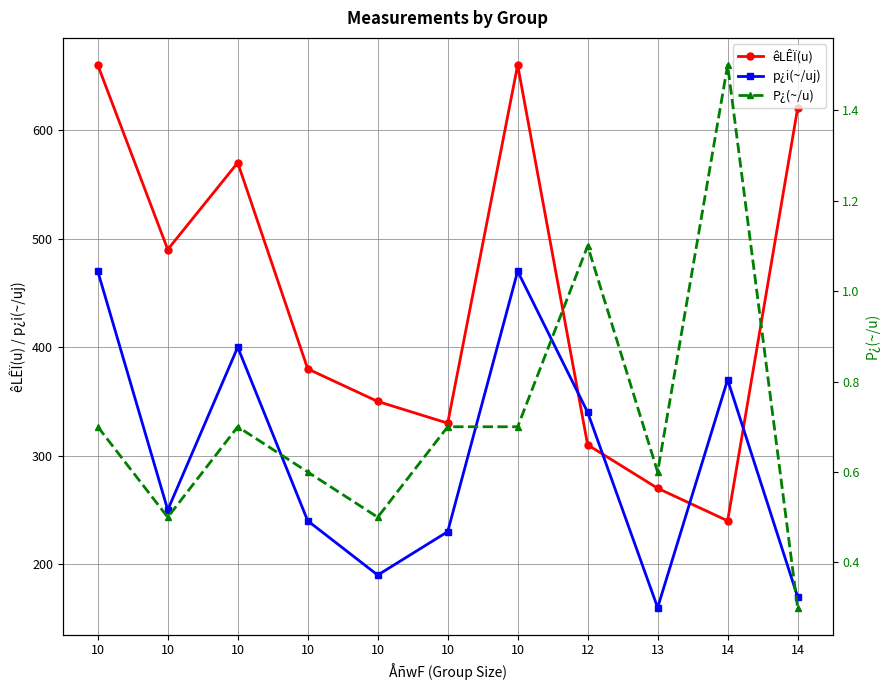

What is the value of the P¿(~/u) point at the 6th from the left?

0.7